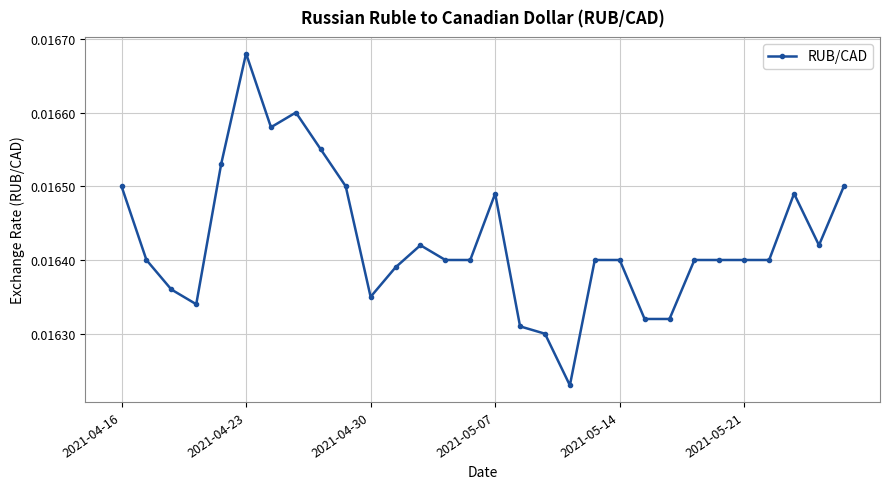

True or false: there are more than 0 points higher than both neighbors.

True